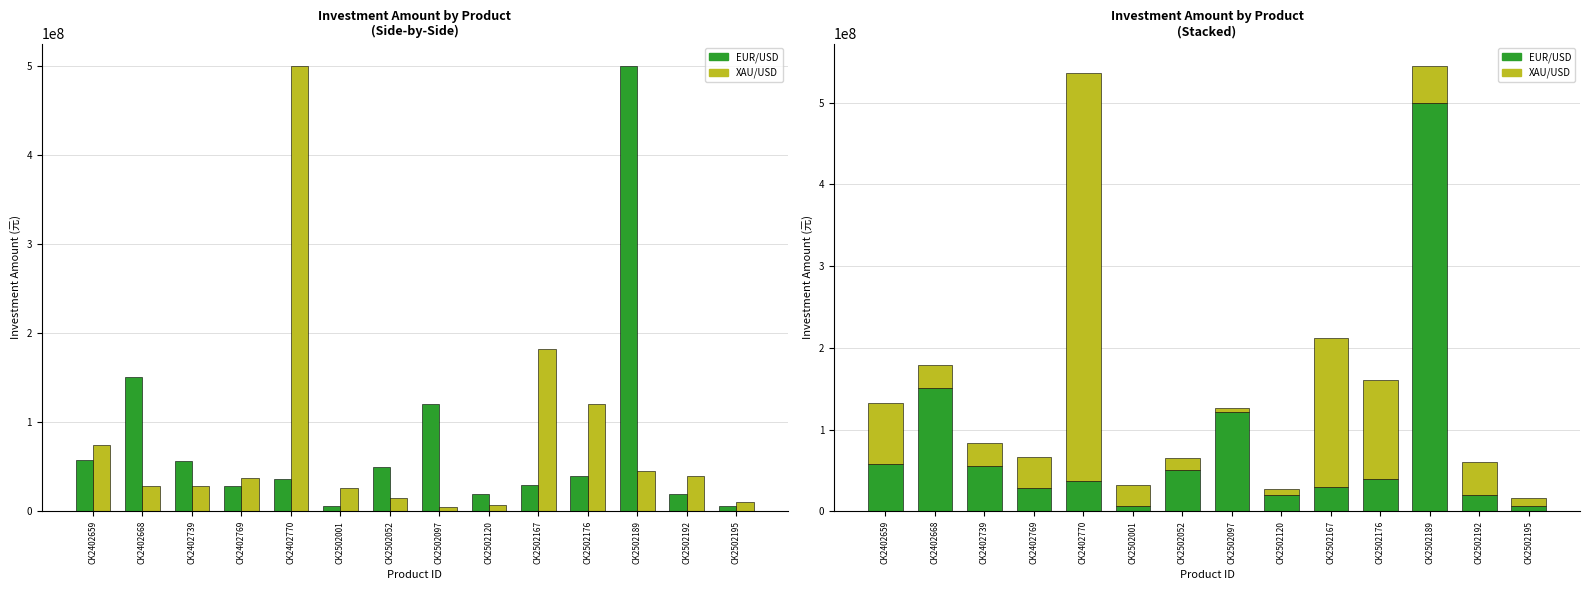

Between CK2402739 and CK2402770, which series saw the biggest shift?

XAU/USD